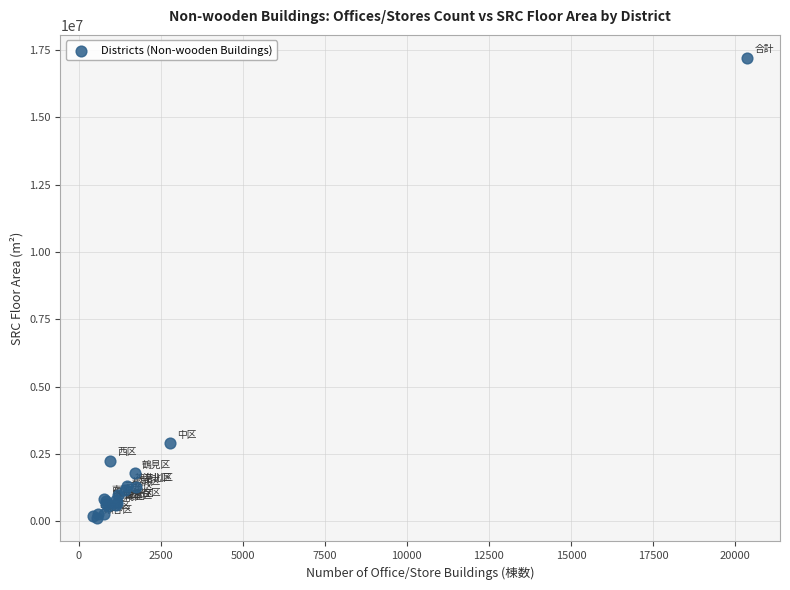

What Y value in the scatter plot is closest to 8654734?

2892329